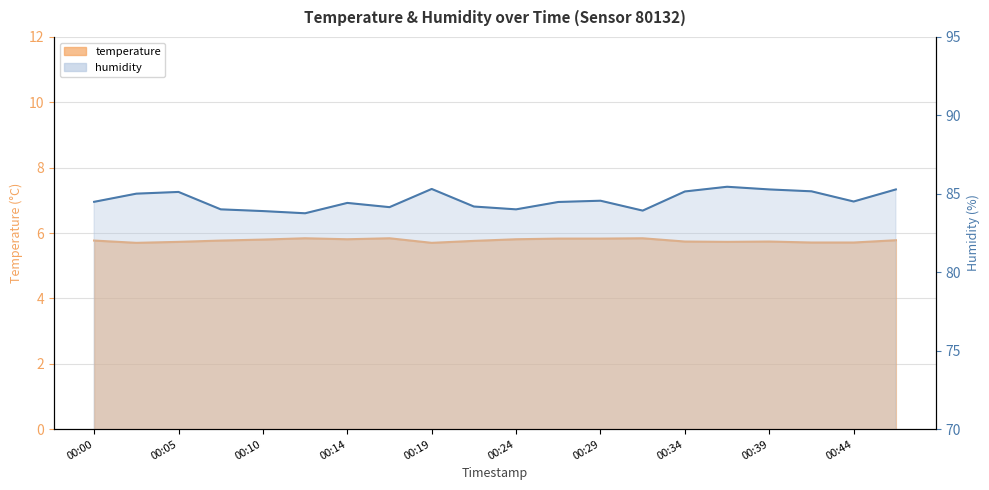

What is the highest value of the temperature series?

5.8